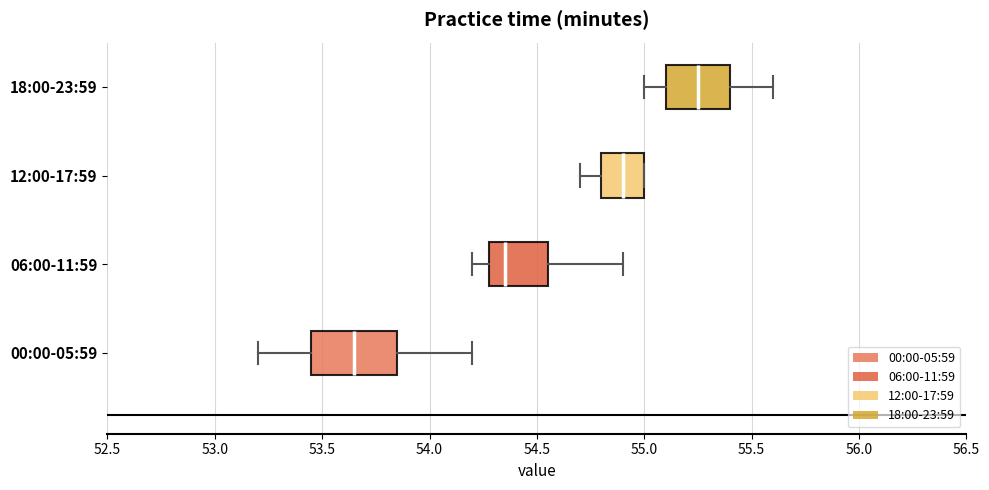

Comparing the boxes themselves (not the whiskers), which one is the widest?

00:00-05:59